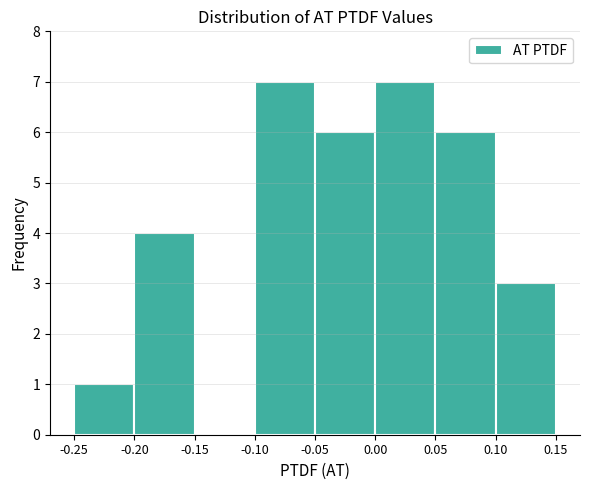

Reading left to right, list every bar in this chart as the range it spans on the x-axis followed by its height. The values are not printed on the chart, so give them approximately, as read against the axis.

-0.25 to -0.20: 1
-0.20 to -0.15: 4
-0.15 to -0.10: 0
-0.10 to -0.05: 7
-0.05 to 0.00: 6
0.00 to 0.05: 7
0.05 to 0.10: 6
0.10 to 0.15: 3